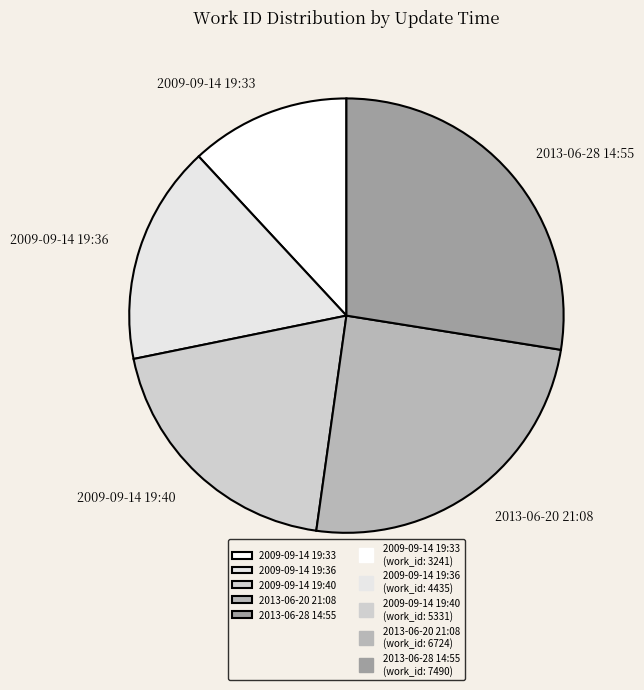

How many segments does this pie chart have?

5